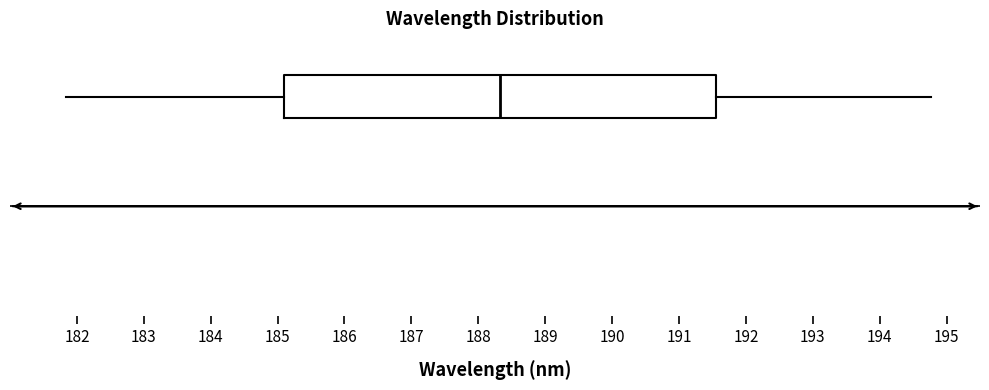

Transcribe this box plot: give where the median line is, the range the box spans, and where the two whiskers end, as read against the x-axis. The values are not printed on the chart, so give them approximately, as read against the axis.

median 188.3, box 185.1 to 191.6, whiskers 181.8 to 194.8